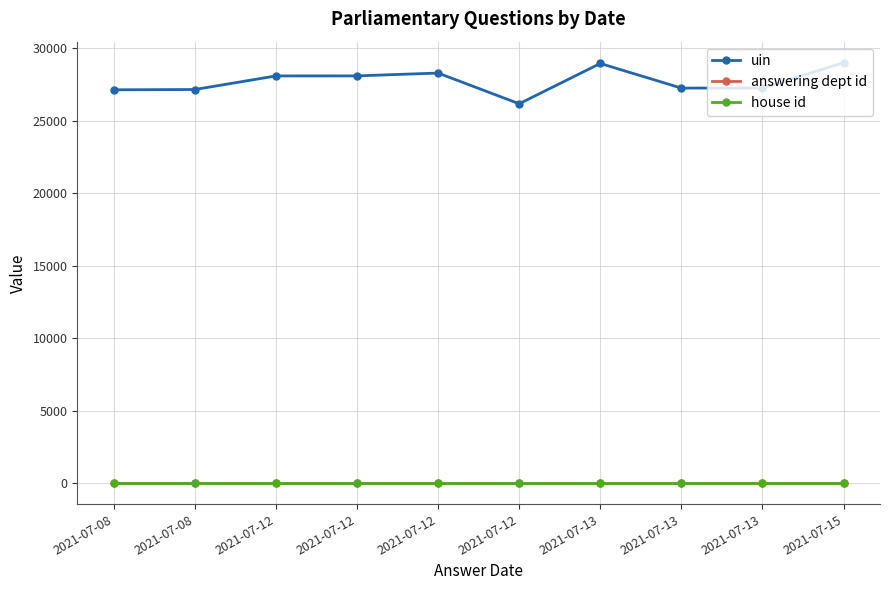

At how many categories does at least one series exceed 9761?

10